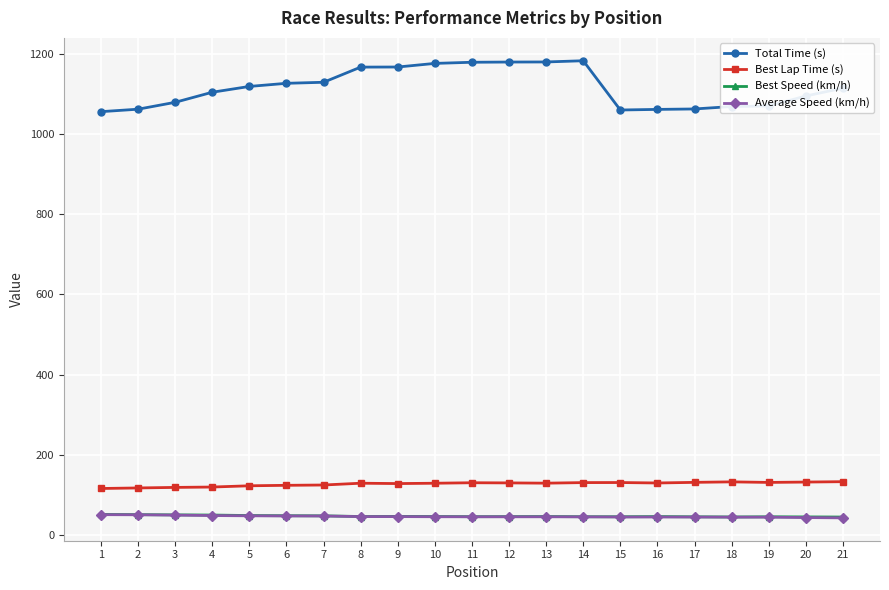

What is the minimum value for Best Speed (km/h)?

44.7